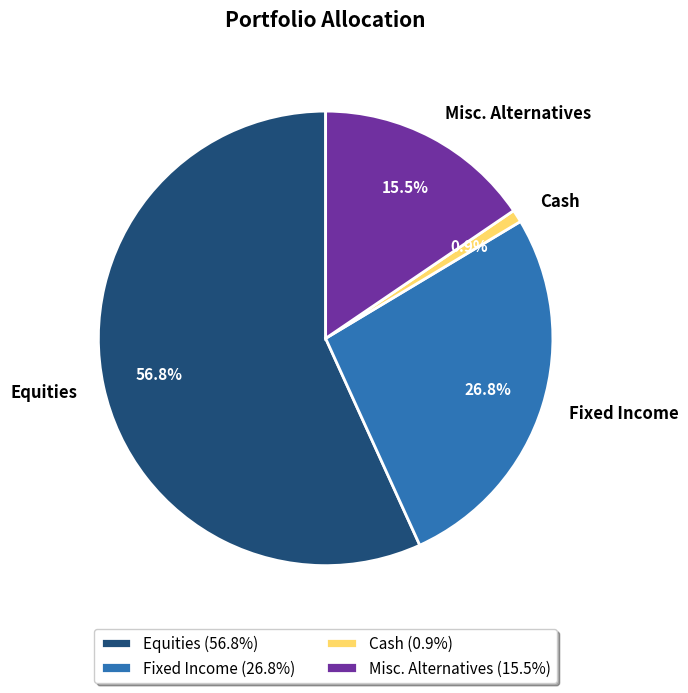

To the nearest percent, what is the difference between the Equities and Misc. Alternatives slice percentages?

41%